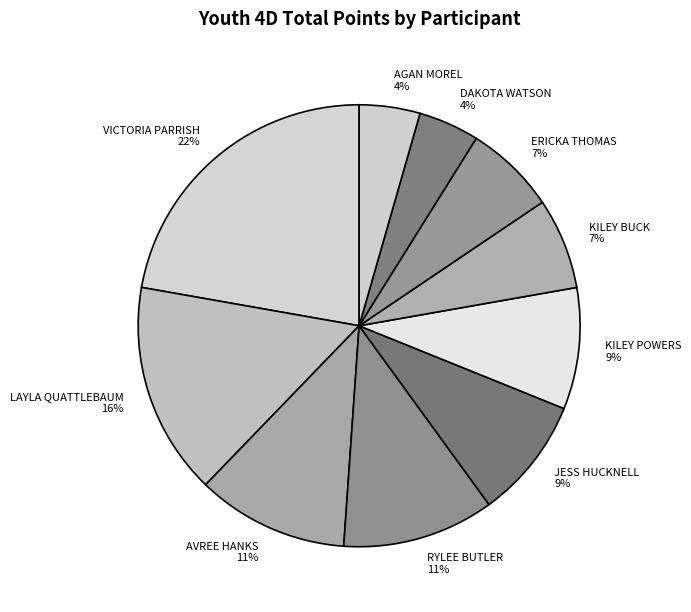

Which slice is the largest?

VICTORIA PARRISH